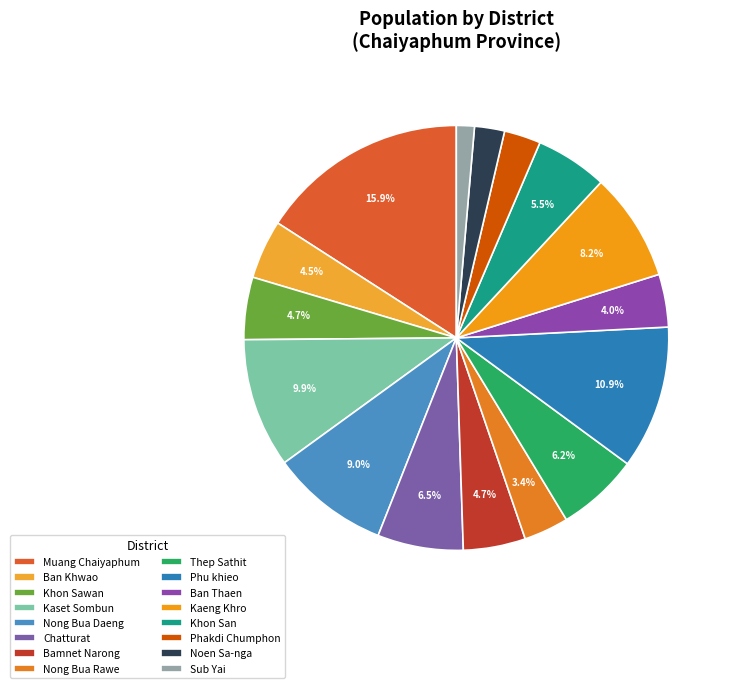

The Noen Sa-nga slice represents 1% of the pie. True or false?

False